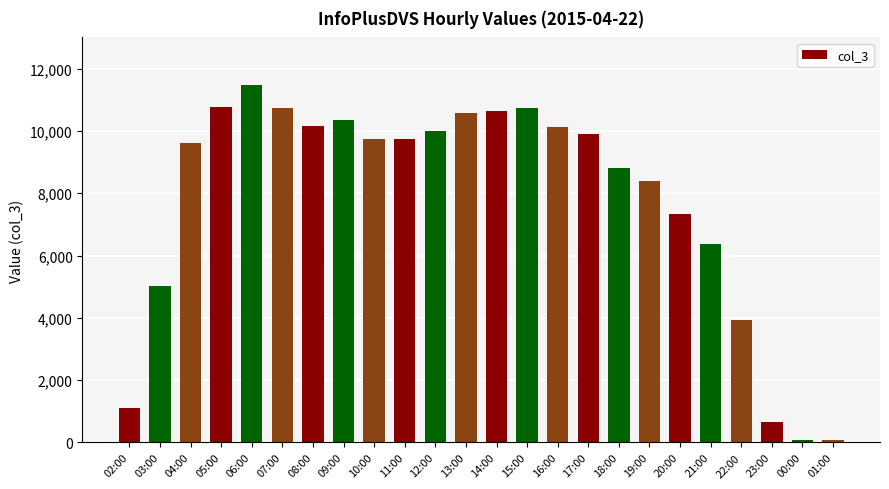

How many series are shown in this chart?

1